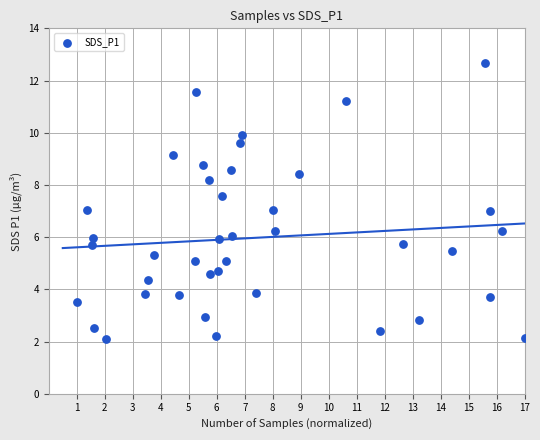

What is the range of Y values (max minus min)?

10.6